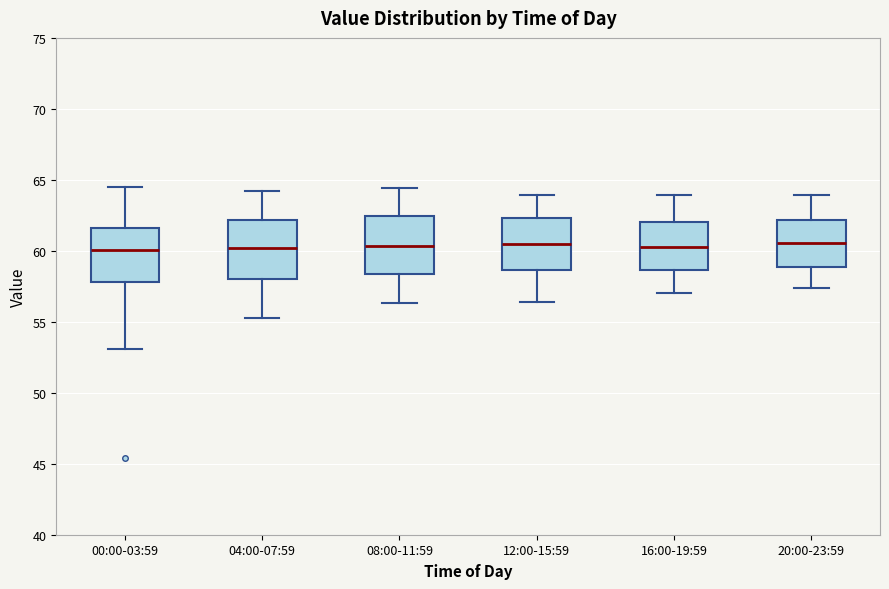

Where does the upper whisker of the box for 00:00-03:59 end on the y-axis? The values are not printed on the chart, so give them approximately, as read against the axis.

64.5